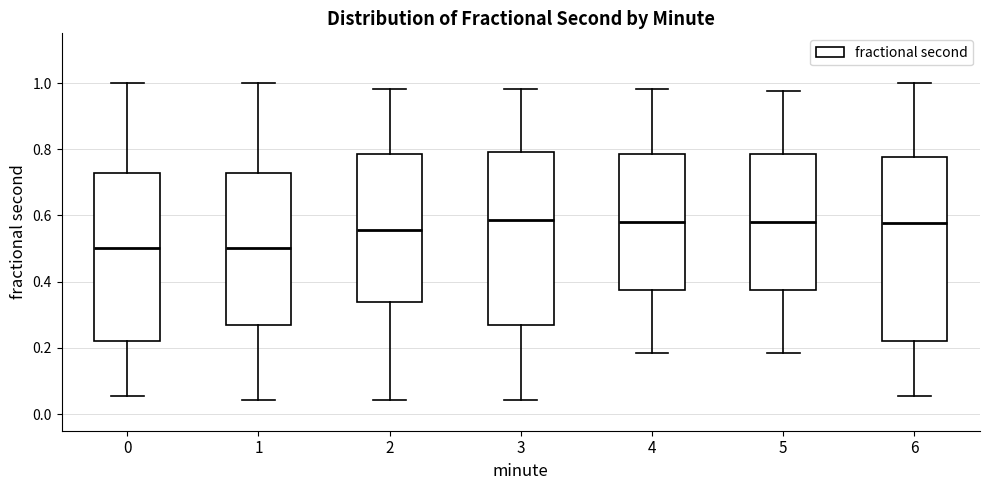

Where does the lower whisker of the box at x = 4 end on the y-axis? The values are not printed on the chart, so give them approximately, as read against the axis.

0.18